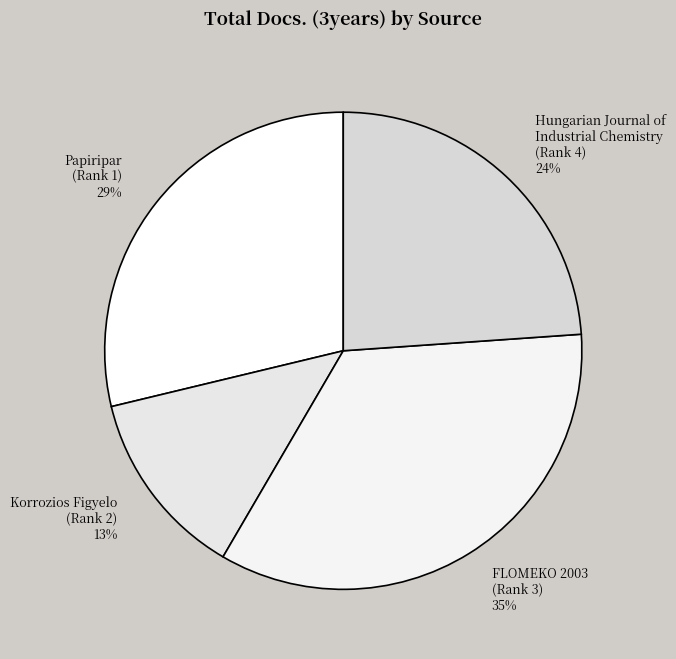

True or false: Hungarian Journal of Industrial Chemistry (Rank 4) 24% accounts for 32% of the total.

False